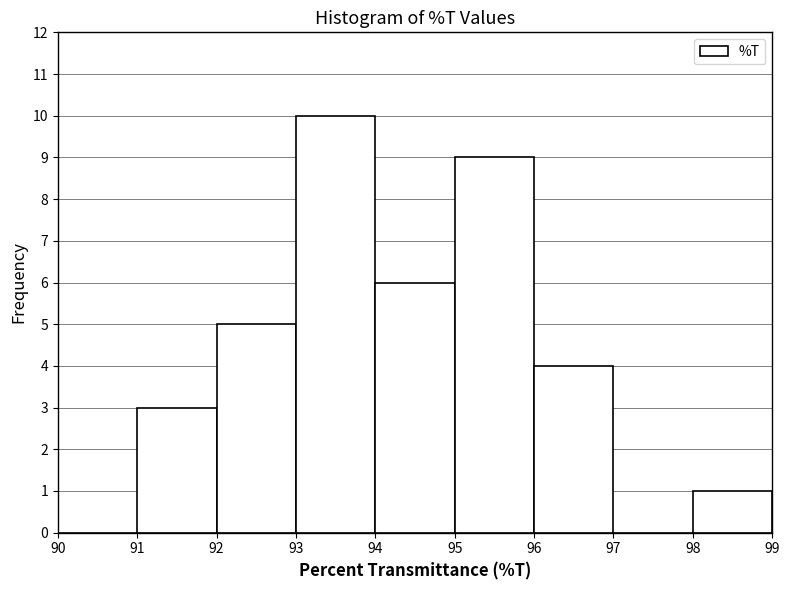

Reading left to right, list every bar in this chart as the range it spans on the x-axis followed by its height. The values are not printed on the chart, so give them approximately, as read against the axis.

90 to 91: 0
91 to 92: 3
92 to 93: 5
93 to 94: 10
94 to 95: 6
95 to 96: 9
96 to 97: 4
97 to 98: 0
98 to 99: 1